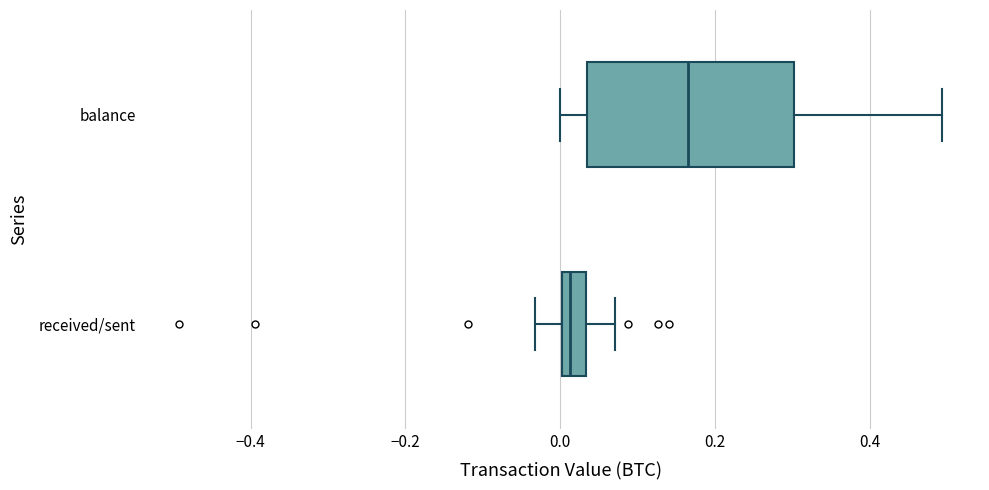

Which box's median line is the furthest to the left?

received/sent